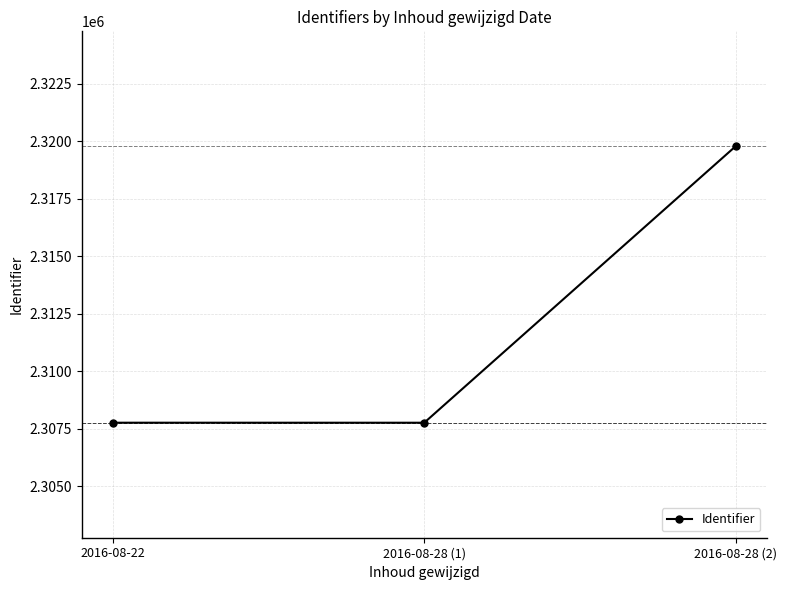

What is the change in value from 2016-08-28 (1) to 2016-08-28 (2)?

+12018